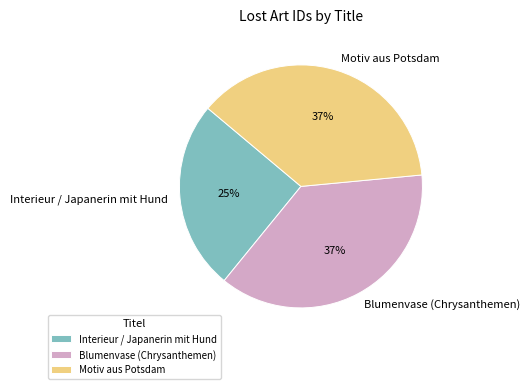

How many slices are in this pie chart?

3